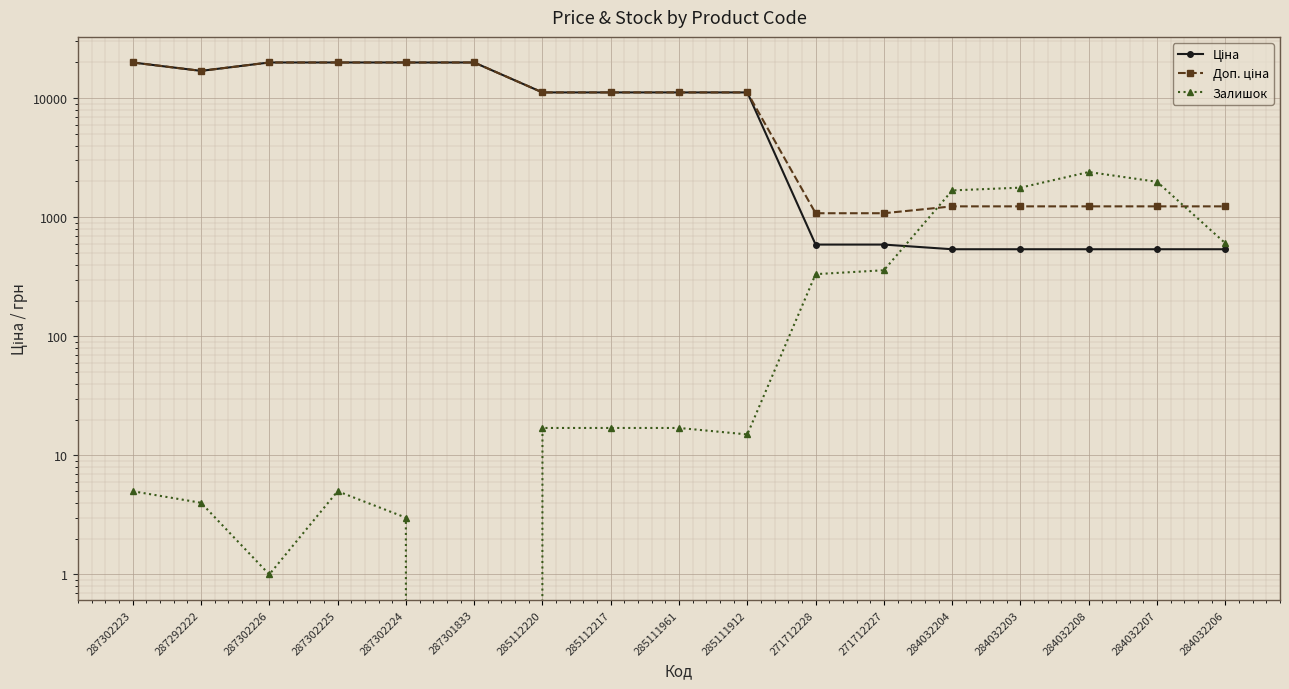

Does the chart display data point markers on the line(s)?

Yes